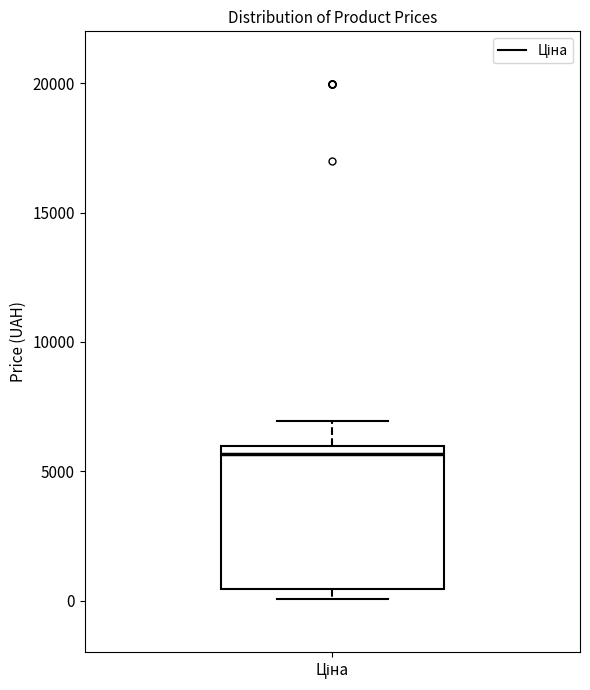

Where is the upper edge of the box for Ціна on the y-axis? The values are not printed on the chart, so give them approximately, as read against the axis.

6000